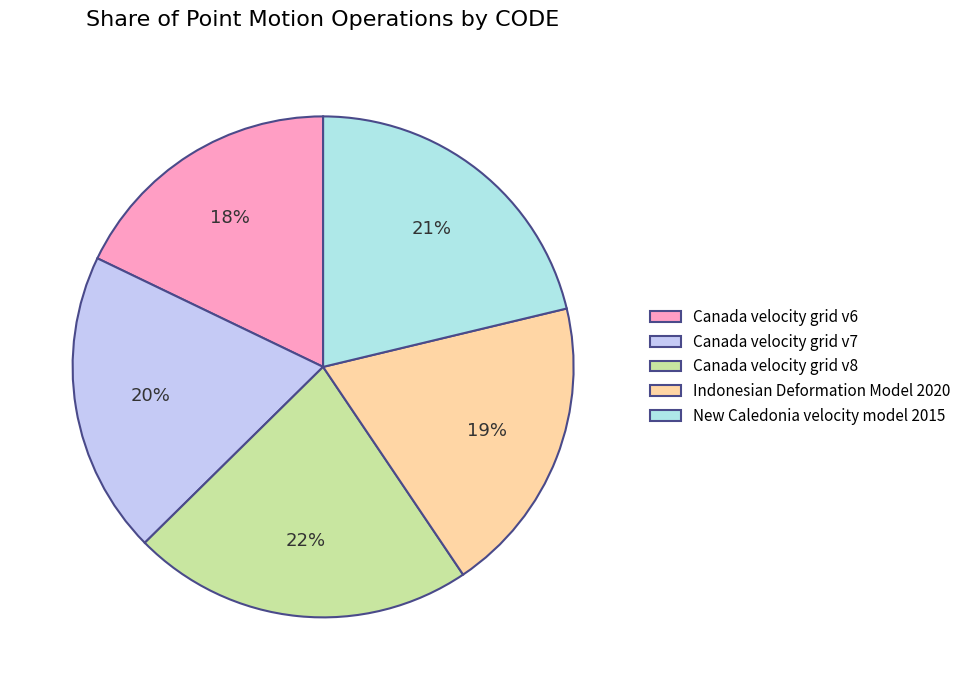

Count the number of slices in the pie.

5